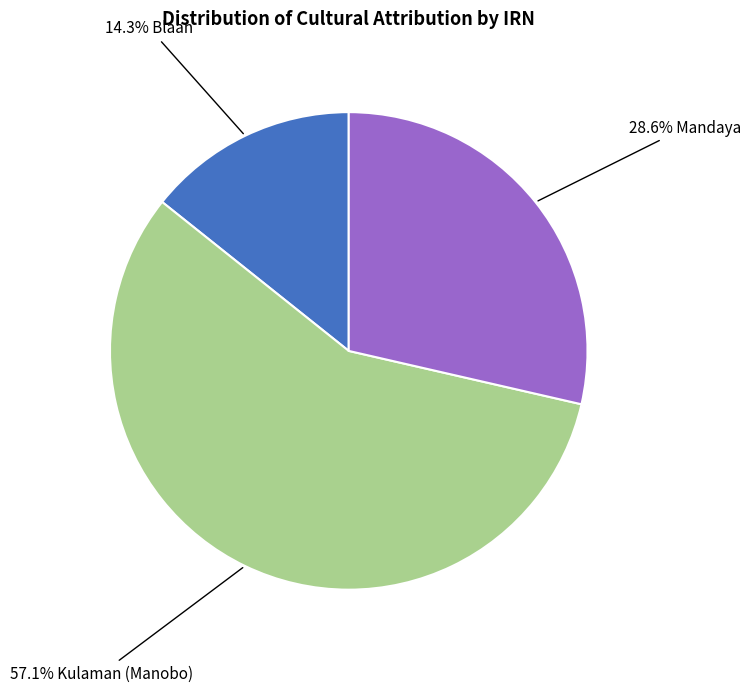

Is there any slice that represents more than half of the pie?

Yes